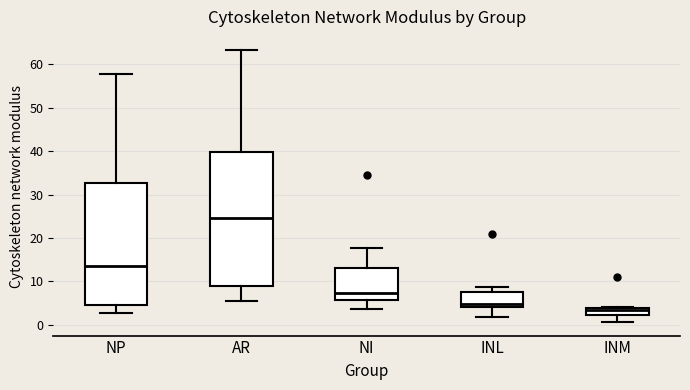

Reading left to right, read every box against the y-axis: the position of its median line, the range the box covers, and the ends of its whiskers. The values are not printed on the chart, so give them approximately, as read against the axis.

NP: median 14, box 5 to 33, whiskers 3 to 58
AR: median 25, box 9 to 40, whiskers 5 to 63
NI: median 7, box 6 to 13, whiskers 4 to 18
INL: median 5, box 4 to 8, whiskers 2 to 9
INM: median 3, box 2 to 4, whiskers 1 to 4 (just above the box's upper edge)